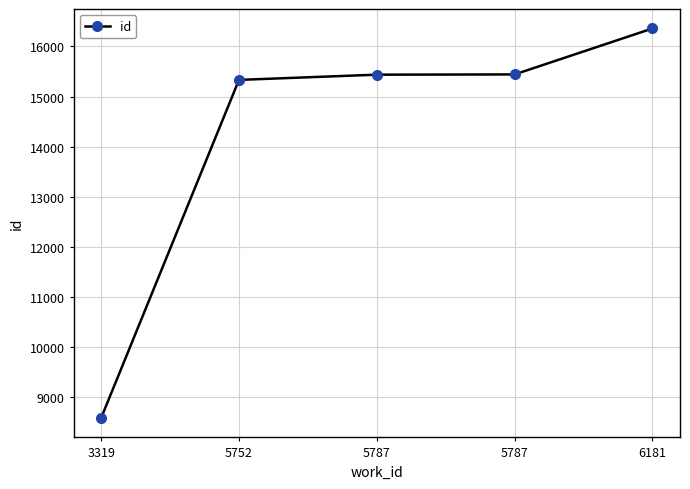

What is the value of the 2nd point from the left?

15332